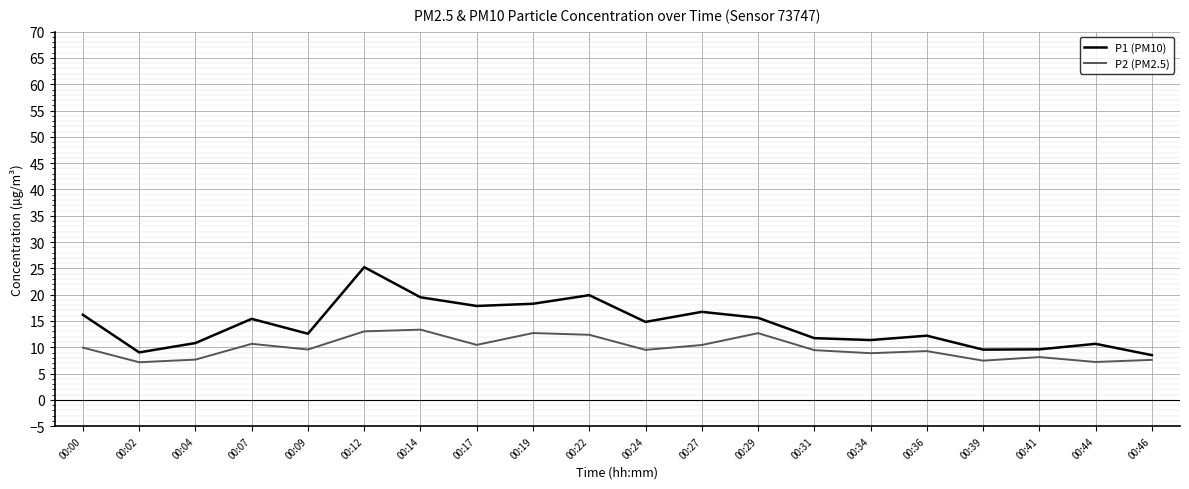

What are all the series names shown in the legend?

P1 (PM10), P2 (PM2.5)